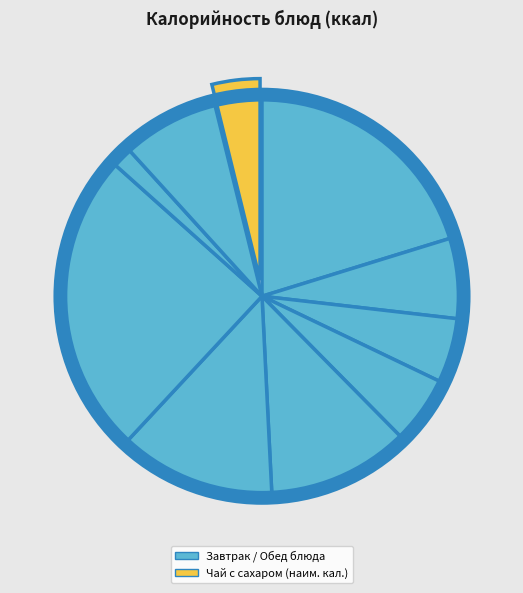

How many segments does this pie chart have?

10